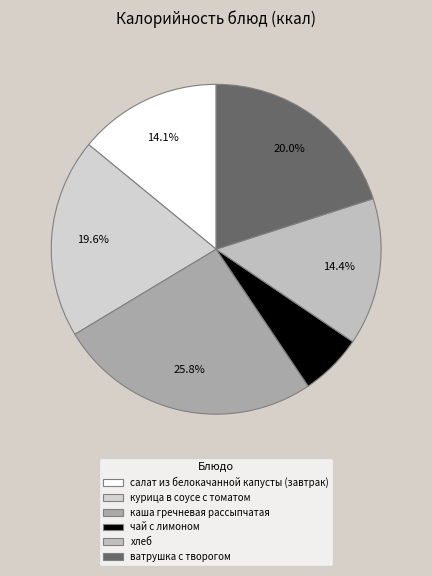

The салат из белокачанной капусты (завтрак) slice represents 3% of the pie. True or false?

False